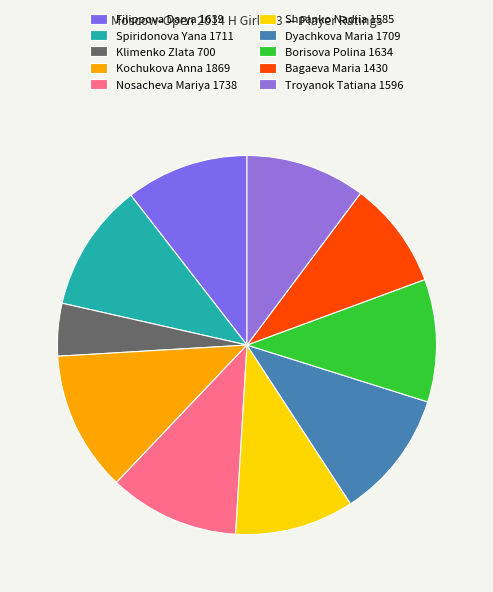

To the nearest percent, what is the difference between the Troyanok Tatiana 1596 and Nosacheva Mariya 1738 slice percentages?

1%